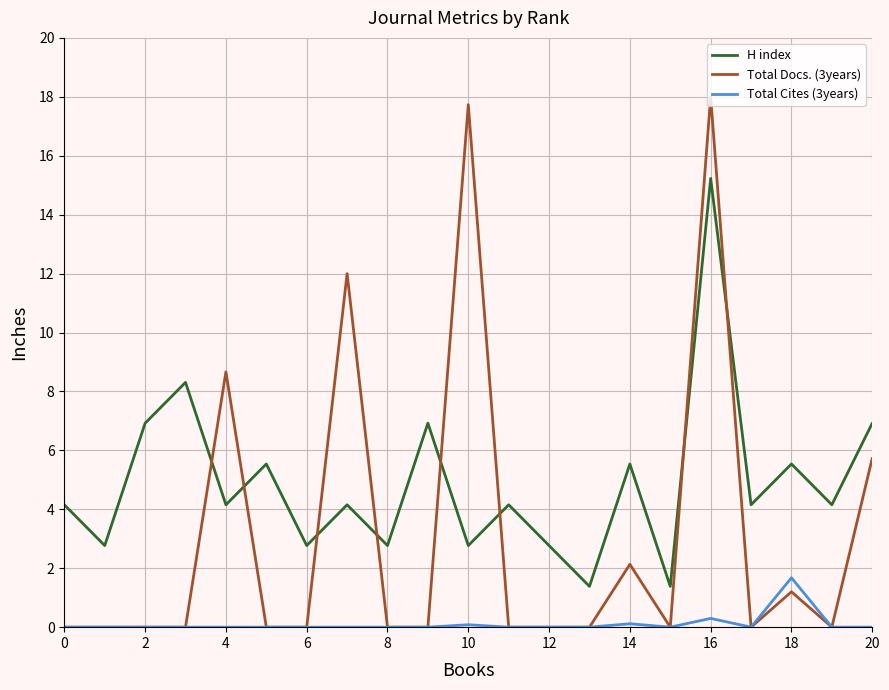

How many times do Total Docs. (3years) and H index cross each other?

10